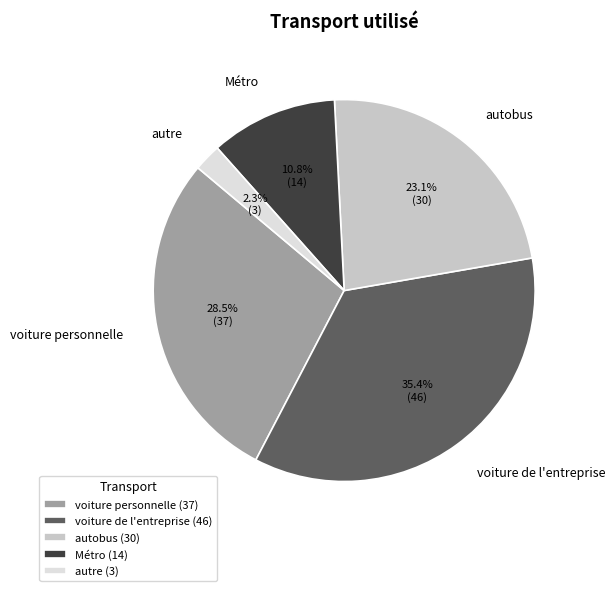

Count the number of slices in the pie.

5